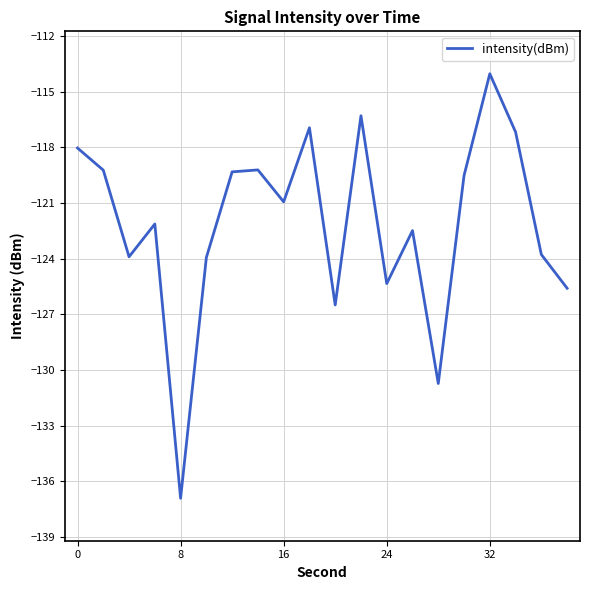

What is the difference between the maximum and minimum values?

22.9